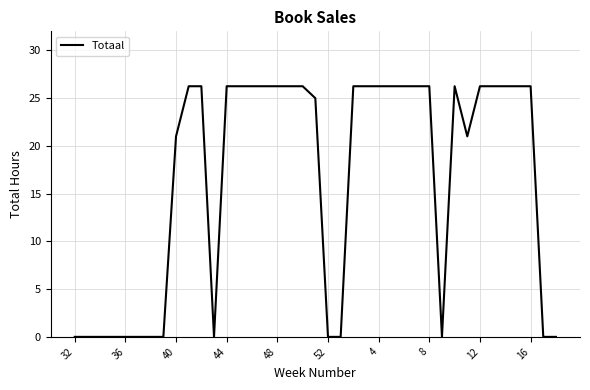

Which category has the lowest value across all series?

32